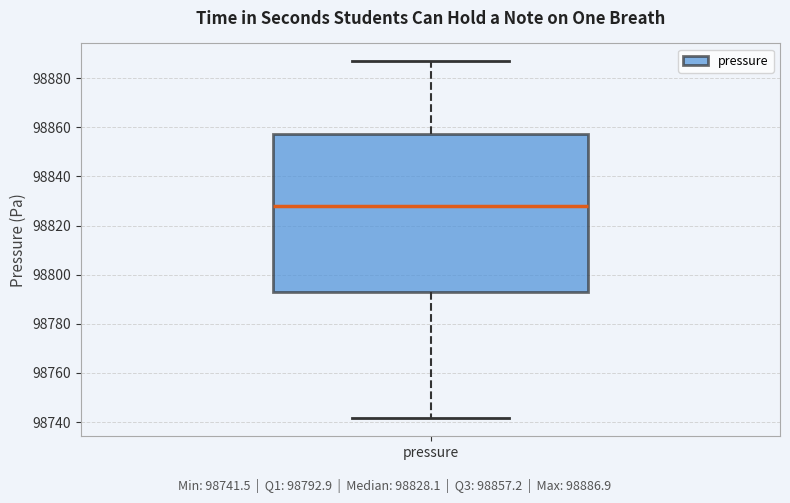

Transcribe this box plot: give where the median line is, the range the box spans, and where the two whiskers end, as read against the y-axis. The values are not printed on the chart, so give them approximately, as read against the axis.

median 98828, box 98792 to 98858, whiskers 98742 to 98886